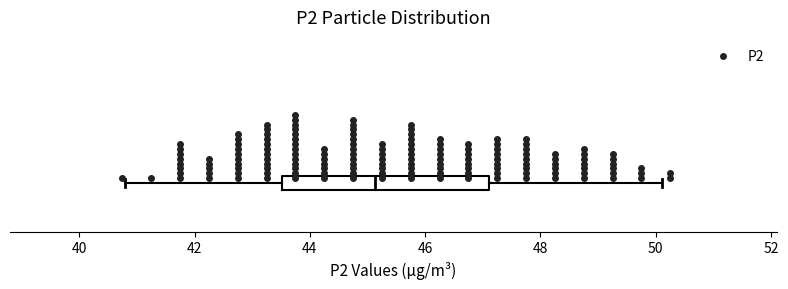

Where does the right whisker of the box end on the x-axis? The values are not printed on the chart, so give them approximately, as read against the axis.

50.2